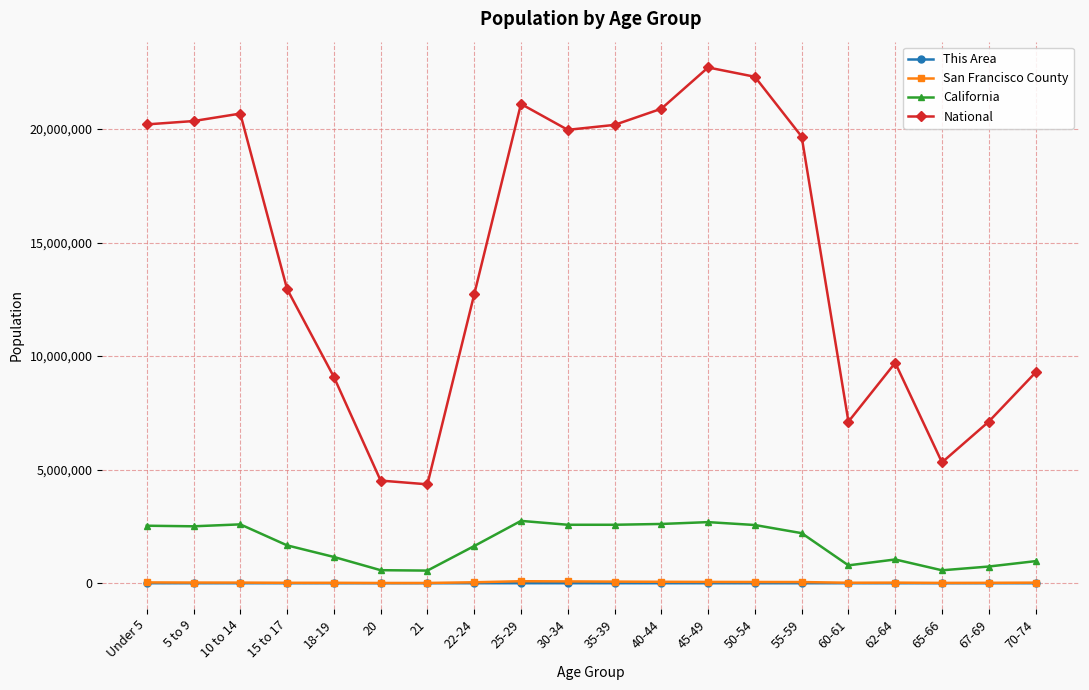

What is the difference between the National values at 30-34 and 22-24?

7249523